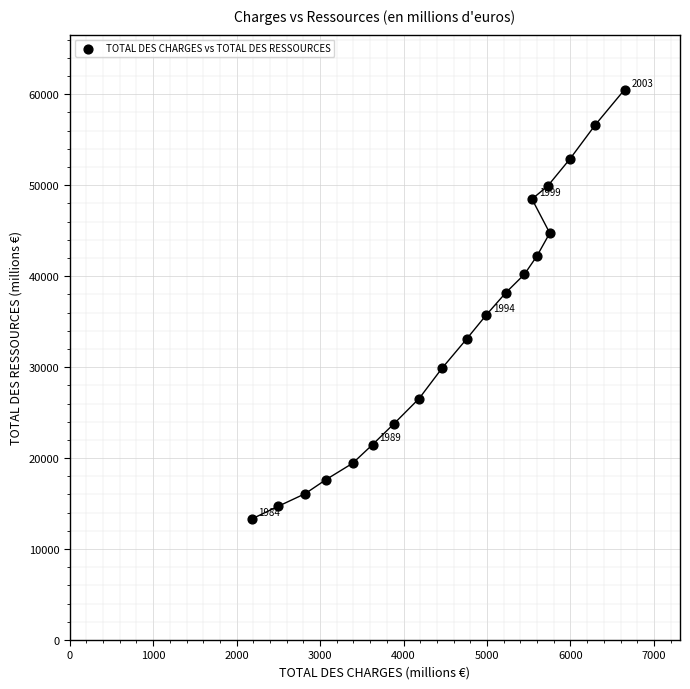

List the coordinates of all points as (Y, X) pairs, reading left to right.

(13298.3, 2178.8)  (14695.7, 2496.3)  (16096.4, 2822.5)  (17637.3, 3071.1)  (19432.7, 3390.1)  (21491.4, 3629.6)  (23780.7, 3885.7)  (26553.1, 4187.1)  (29884.4, 4461.6)  (33110.1, 4757.4)  (35750.7, 4992.6)  (38198.4, 5227.3)  (40206.8, 5448.7)  (48479.3, 5539.2)  (42237.3, 5599.9)  (49906.8, 5727.1)  (44740.0, 5752.4)  (52908.2, 5995.8)  (56660.1, 6299.9)  (60505.1, 6648.1)